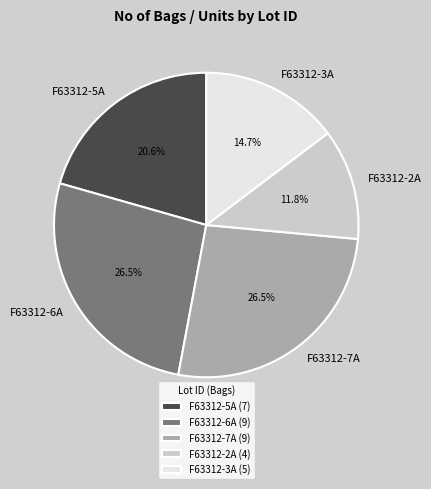

Does any single category account for the majority?

No